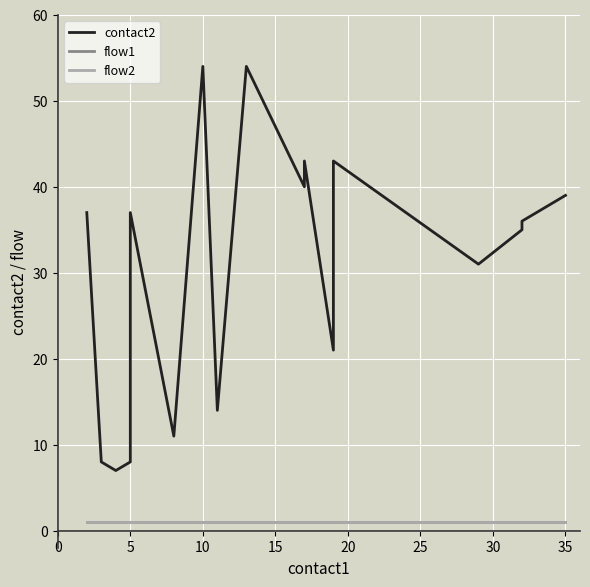

What is the minimum value shown in the chart?

1